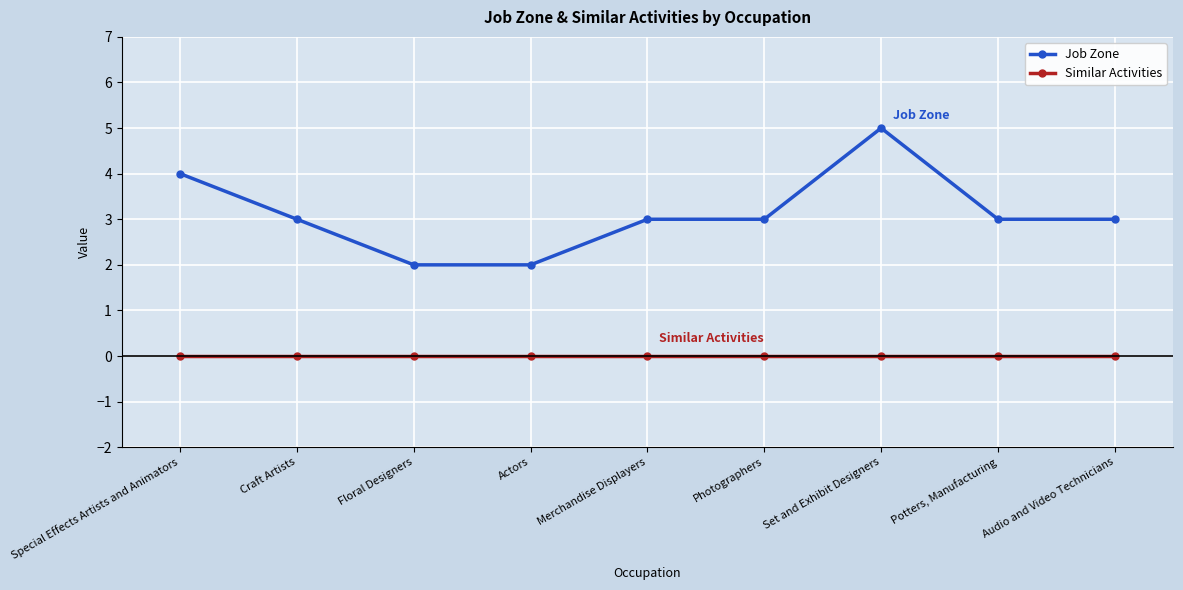

Reading left to right, what are all the values shown in this chart?

Job Zone: 4	3	2	2	3	3	5	3	3
Similar Activities: 0	0	0	0	0	0	0	0	0